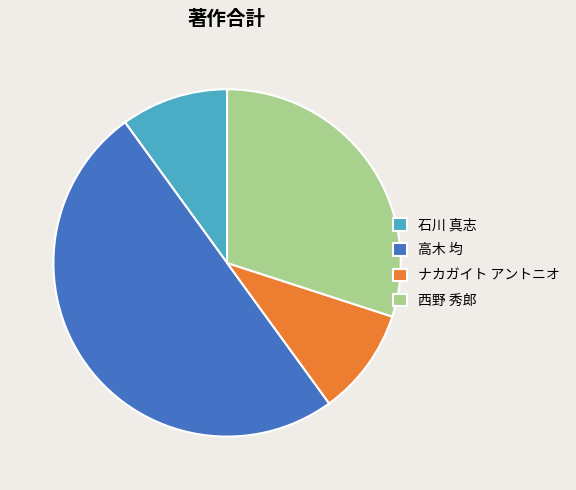

Is the sum of 石川 真志 and ナカガイト アントニオ greater than half?

No